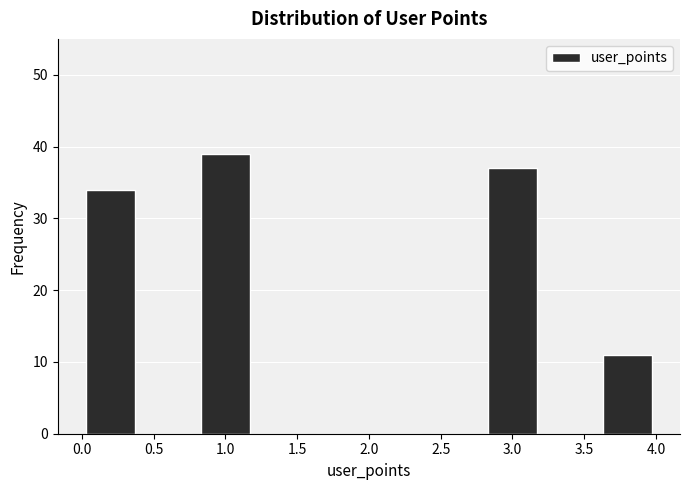

Reading left to right, transcribe this chart: for each bar, give the range it covers on the x-axis and its height. The values are not printed on the chart, so give them approximately, as read against the axis.

0.0 to 0.4: 34
0.4 to 0.8: 0
0.8 to 1.2: 39
1.2 to 1.6: 0
1.6 to 2.0: 0
2.0 to 2.4: 0
2.4 to 2.8: 0
2.8 to 3.2: 37
3.2 to 3.6: 0
3.6 to 4.0: 11